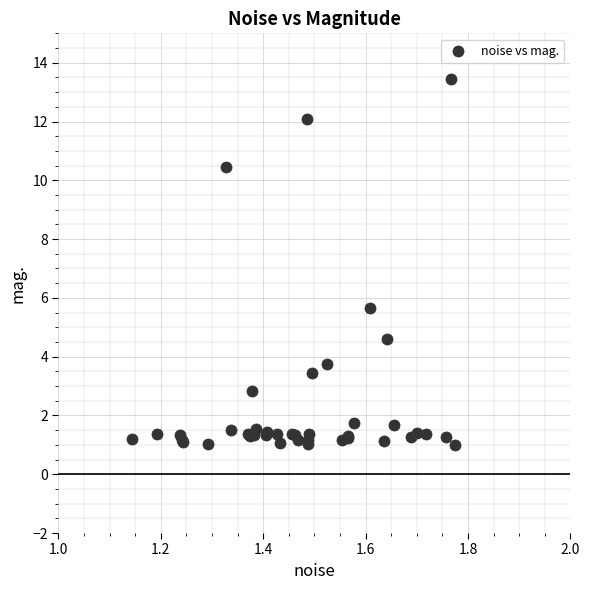

What Y value in the scatter plot is closest to 7?

5.7